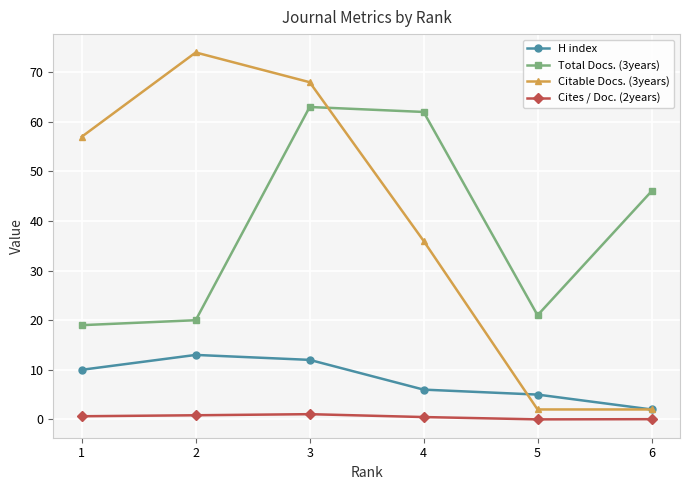

What is the approximate value of Total Docs. (3years) at 1?

19.0